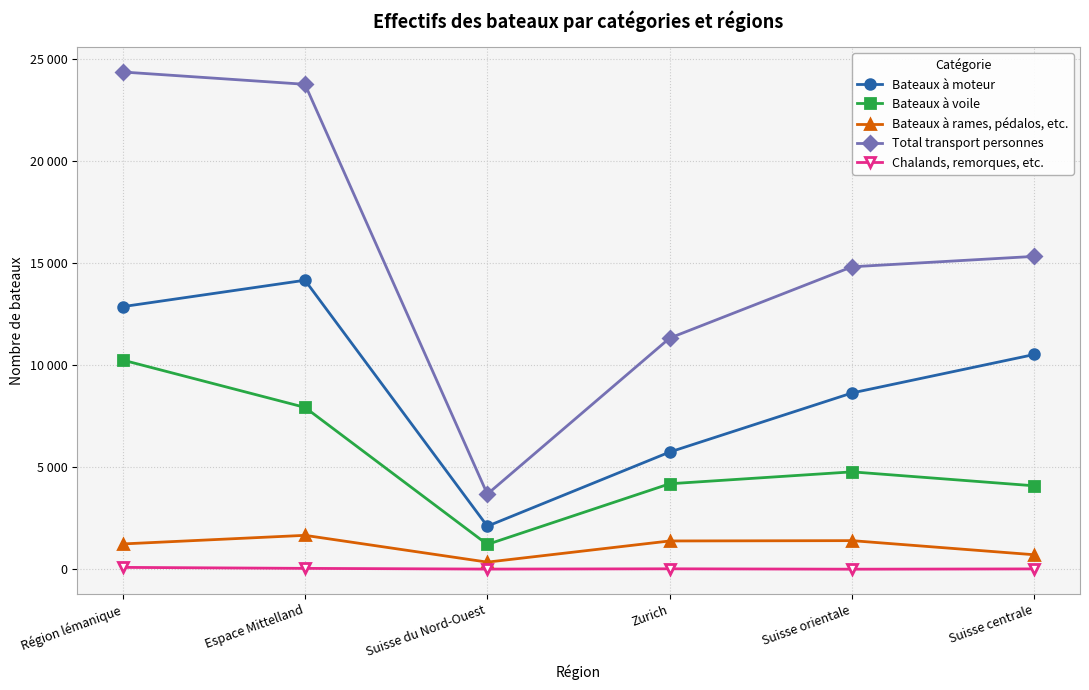

Reading right to left, extract all data points from this chart.

Bateaux à moteur: 10528	8642	5747	2113	14165	12870
Bateaux à voile: 4092	4776	4193	1220	7934	10254
Bateaux à rames, pédalos, etc.: 714	1406	1390	353	1666	1244
Total transport personnes: 15334	14824	11330	3686	23765	24368
Chalands, remorques, etc.: 21	7	26	12	47	96